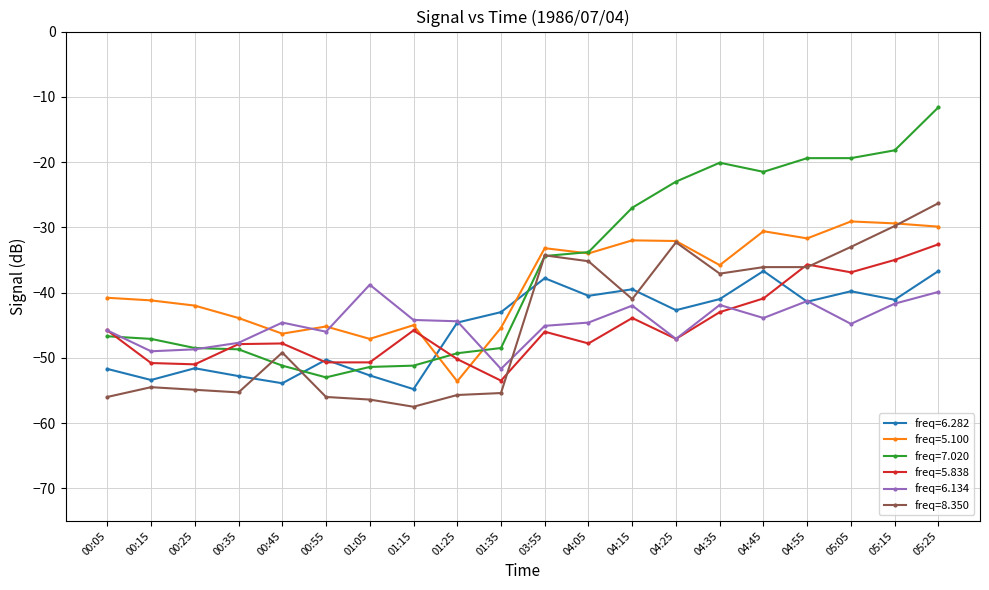

What is the total value across all series at 03:55?

-230.8